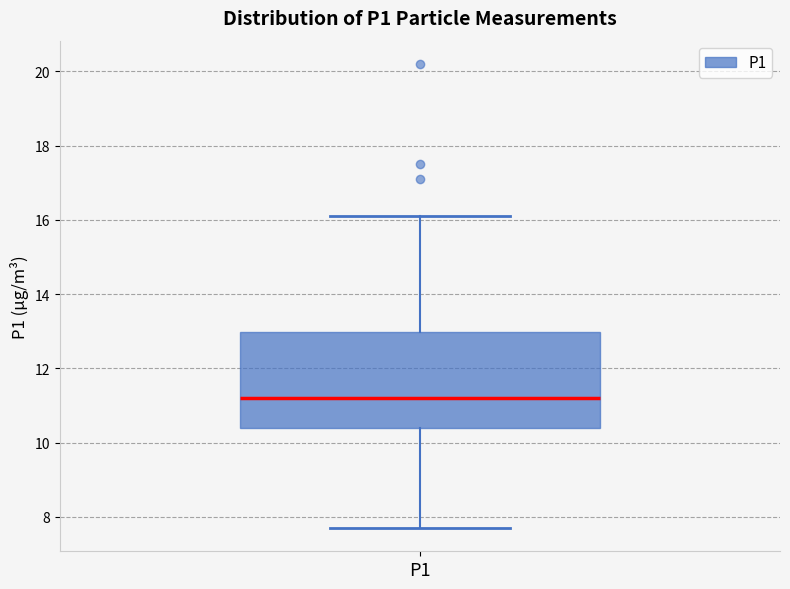

Transcribe this box plot: give where the median line is, the range the box spans, and where the two whiskers end, as read against the y-axis. The values are not printed on the chart, so give them approximately, as read against the axis.

median 11.2, box 10.4 to 13.0, whiskers 7.8 to 16.2